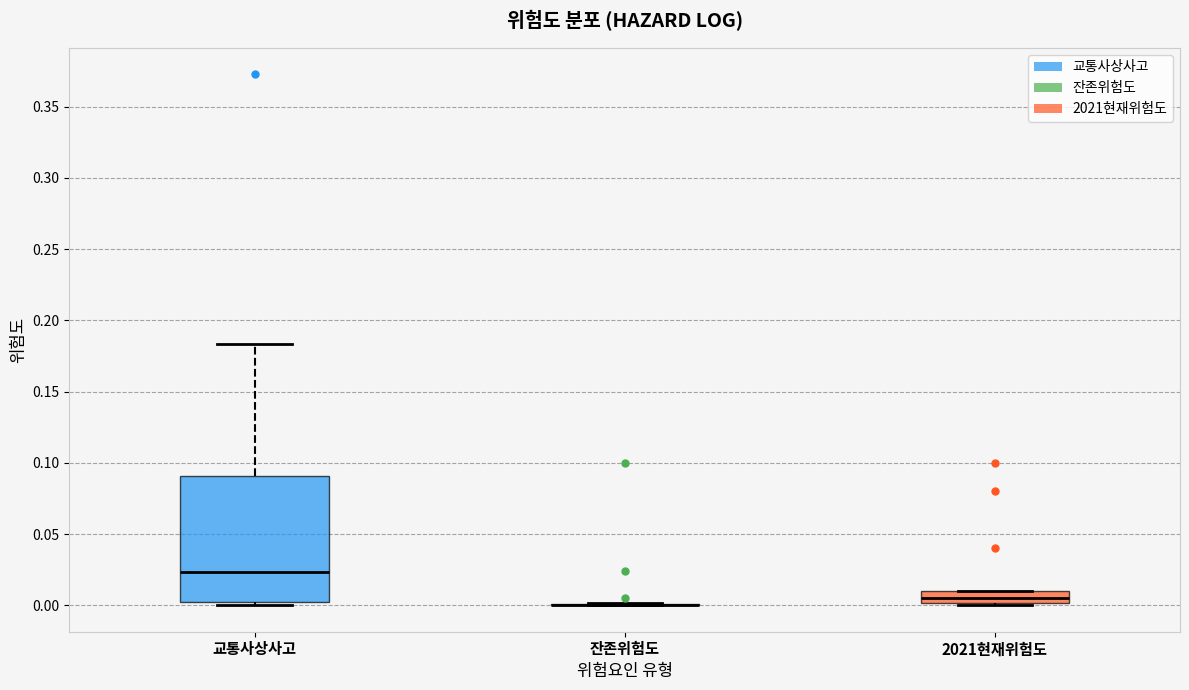

Where does the median line of the box for 2021현재위험도 sit on the y-axis? The values are not printed on the chart, so give them approximately, as read against the axis.

0.005